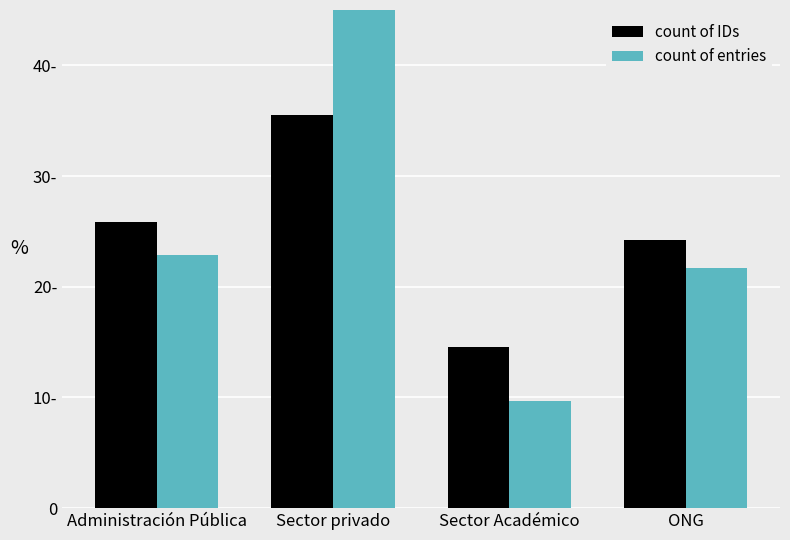

What is the difference between the highest and lowest values at Sector Académico?

4.9